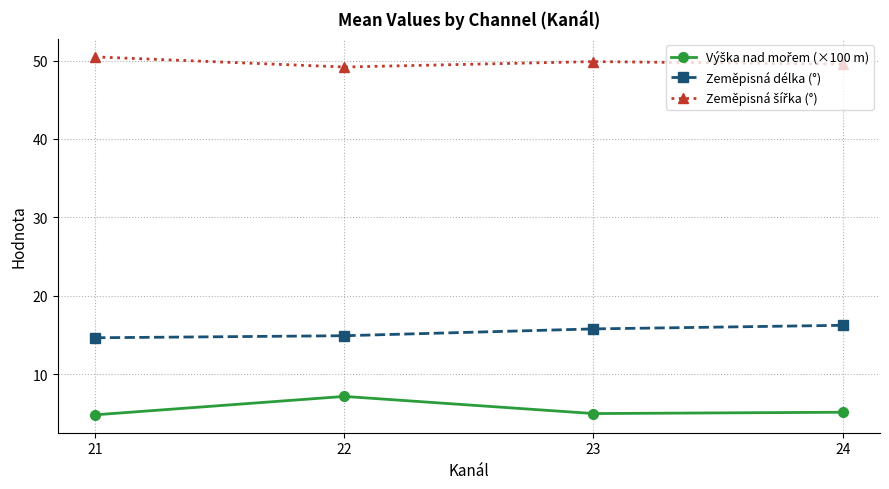

What is the total value across all series at 21?

69.9